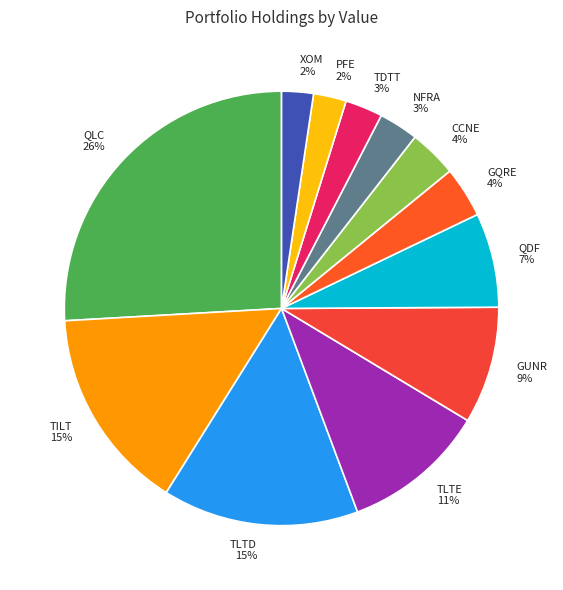

Do GUNR and XOM together represent more than half of the pie?

No